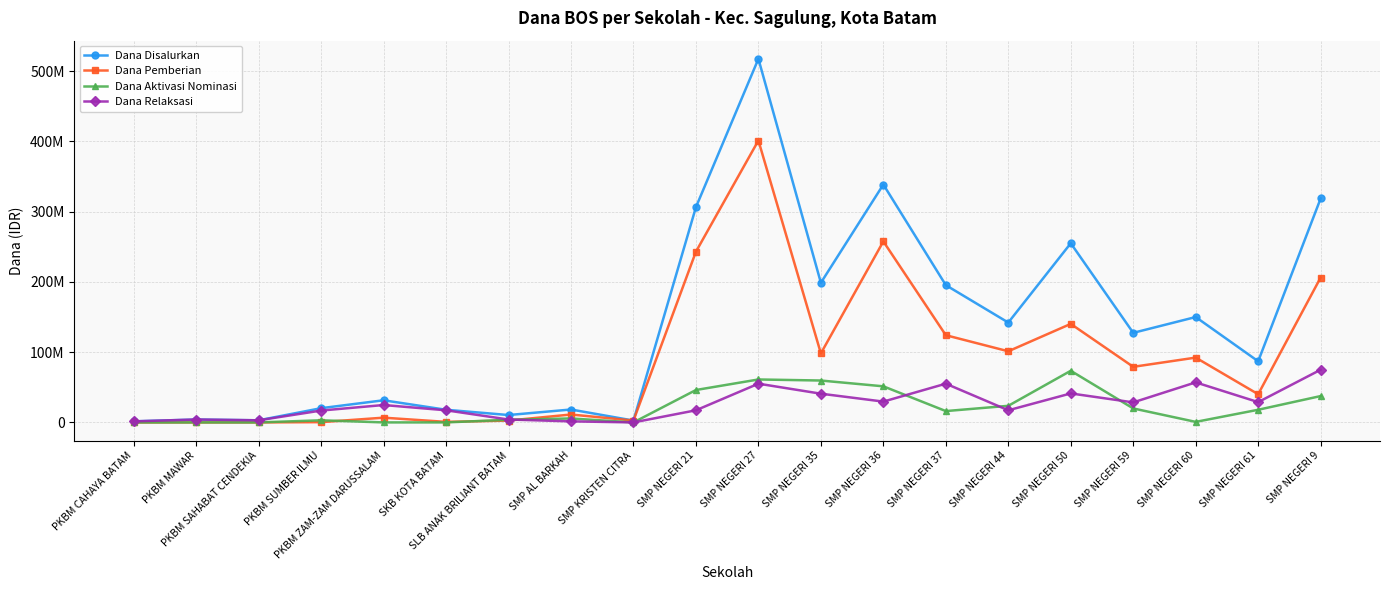

What position from the left is PKBM ZAM-ZAM DARUSSALAM?

5